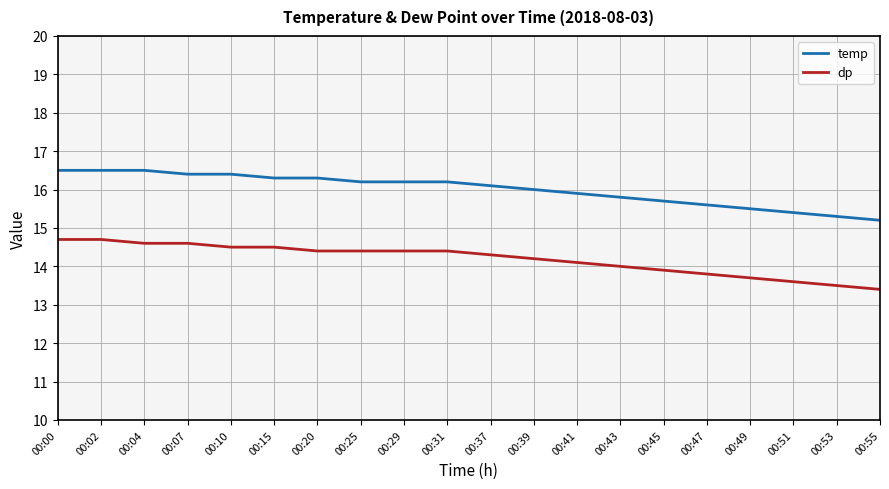

What is the difference between the second highest and second lowest values in the dp series?

1.2